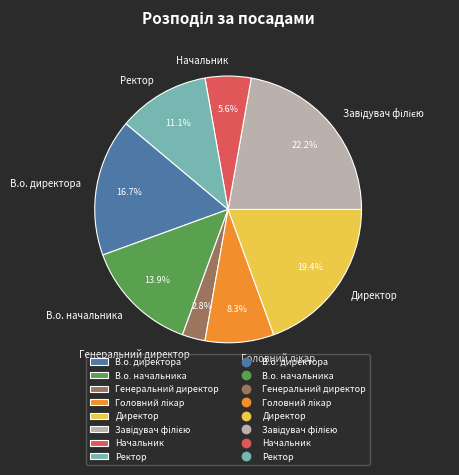

Which has a higher value, В.о. начальника or Генеральний директор?

В.о. начальника